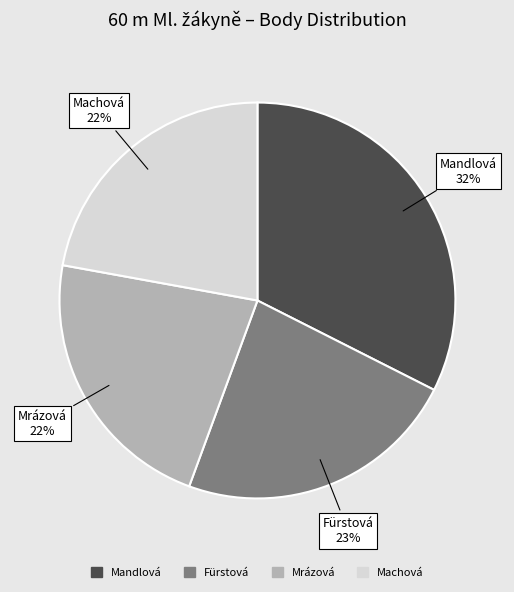

To the nearest percent, what is the difference between the largest and smallest slice percentages?

10%